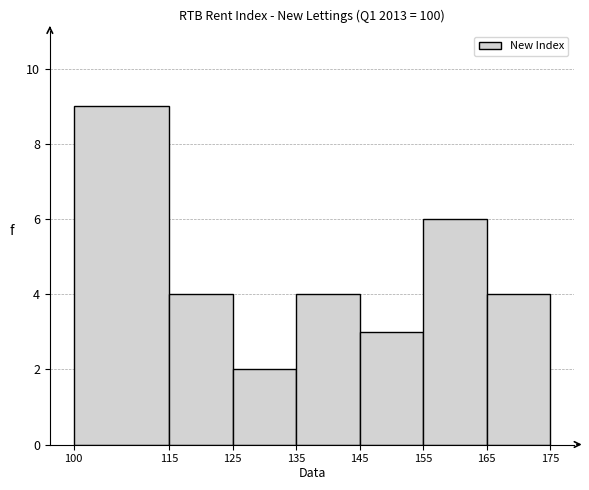

What is the height of the bar covering 125 to 135 on the x-axis? The values are not printed on the chart, so give them approximately, as read against the axis.

2